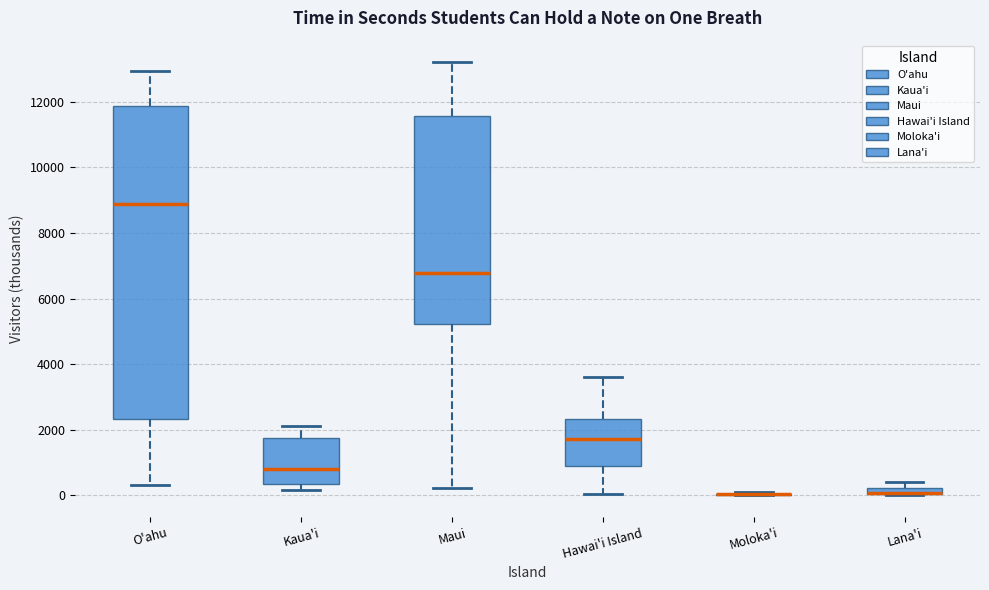

Which box is the tallest, from its lower edge to its upper edge?

O'ahu